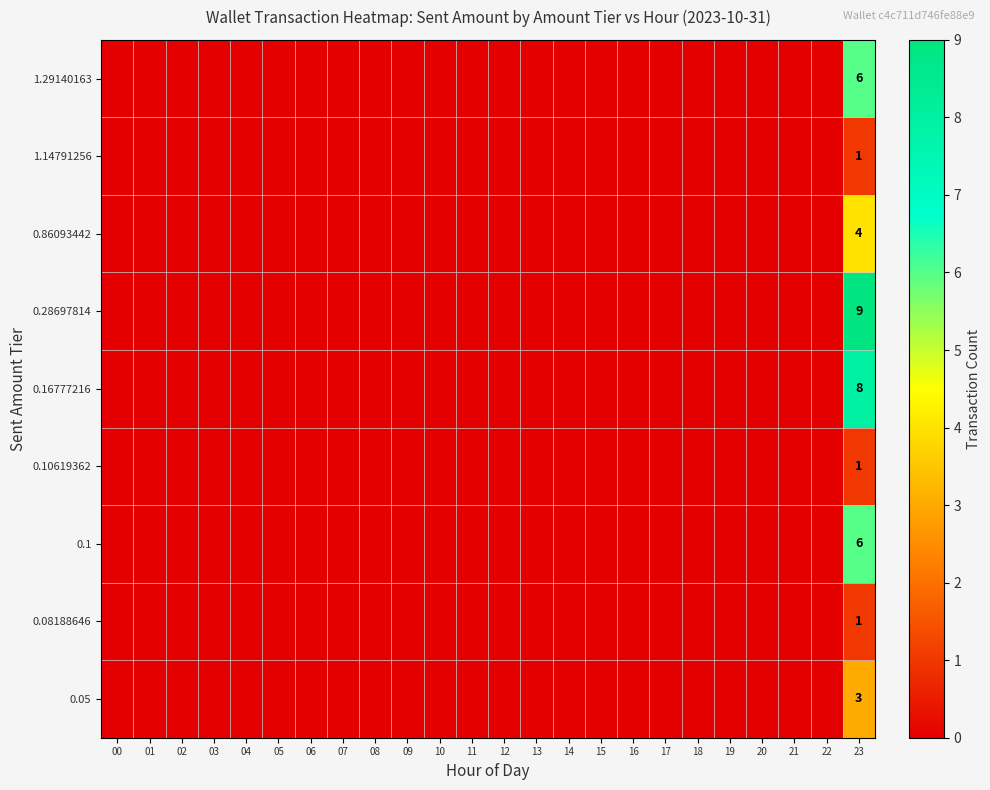

True or false: 0.08188646 has a value of 1 at 23.

True